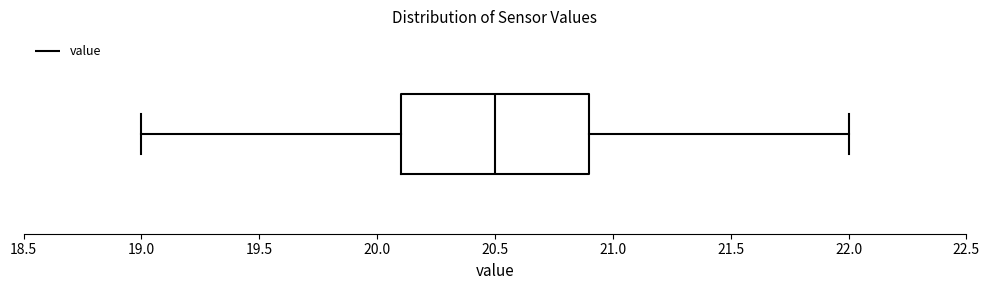

Read this box plot against the x-axis: the position of the median line, the range covered by the box, and the ends of both whiskers. The values are not printed on the chart, so give them approximately, as read against the axis.

median 20.5, box 20.1 to 20.9, whiskers 19.0 to 22.0